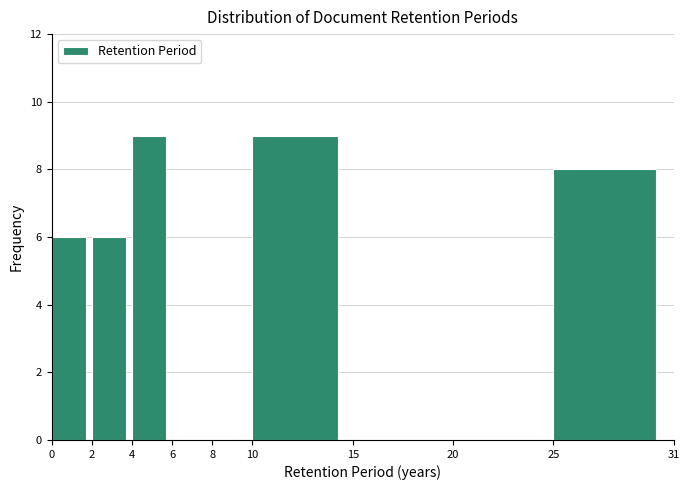

How tall is the bar that spans 2 to 4 on the x-axis? The values are not printed on the chart, so give them approximately, as read against the axis.

6